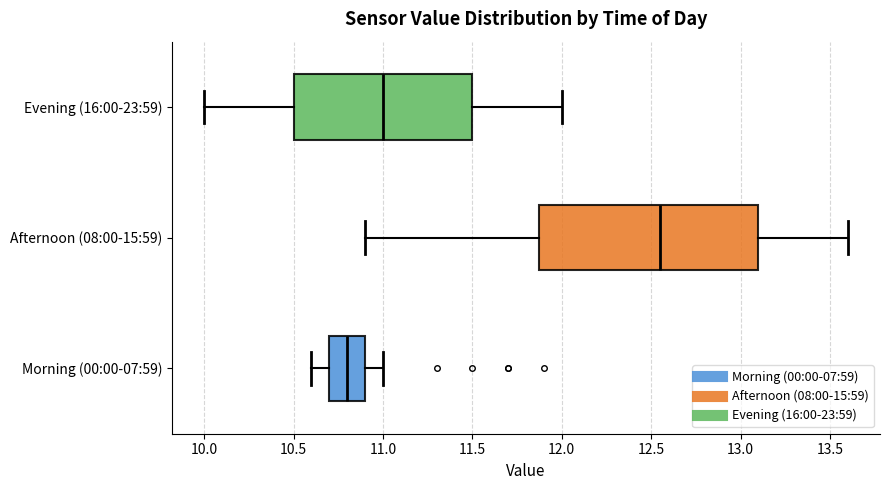

Where does the right whisker of the box for Evening (16:00-23:59) end on the x-axis? The values are not printed on the chart, so give them approximately, as read against the axis.

12.00